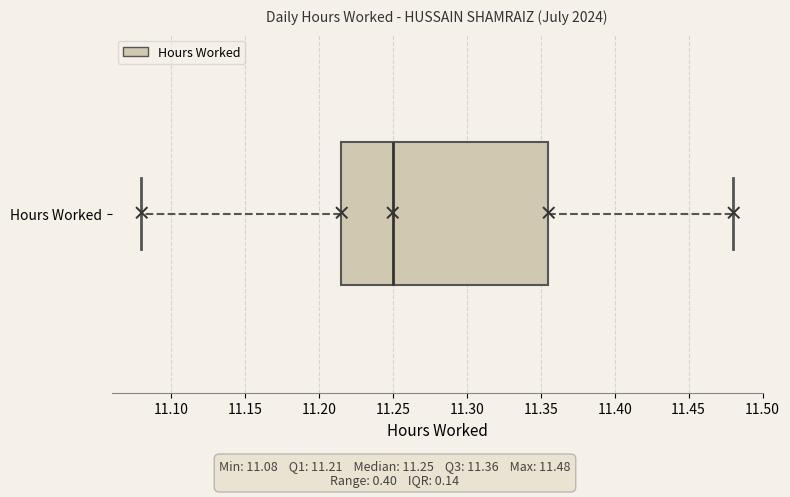

Transcribe this box plot: give where the median line is, the range the box spans, and where the two whiskers end, as read against the x-axis. The values are not printed on the chart, so give them approximately, as read against the axis.

median 11.250, box 11.215 to 11.355, whiskers 11.080 to 11.480